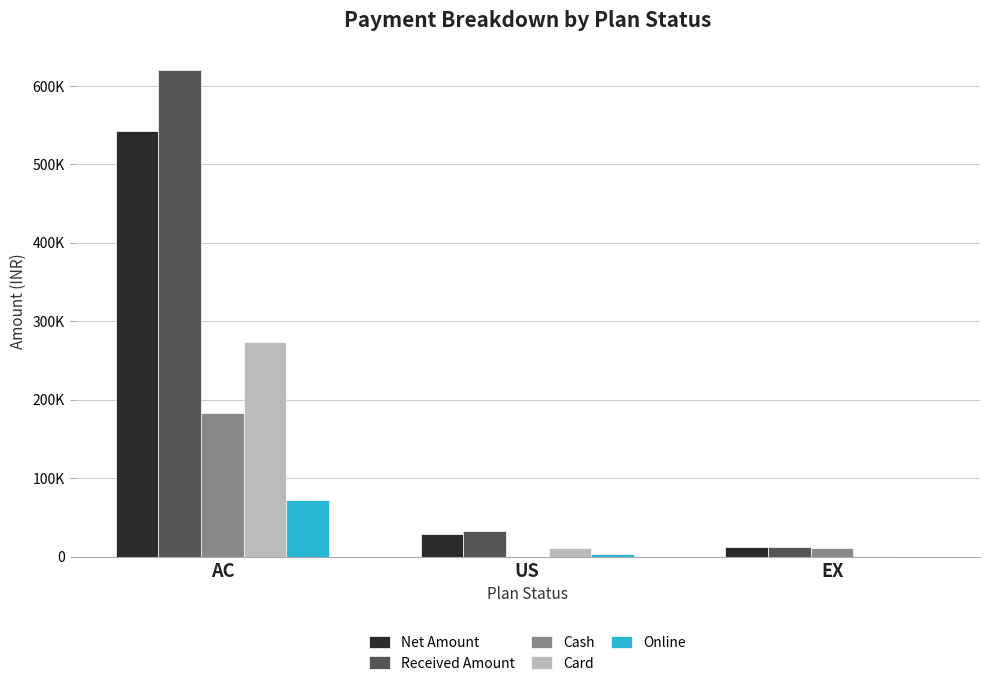

What are all the series names shown in the legend?

Net Amount, Received Amount, Cash, Card, Online